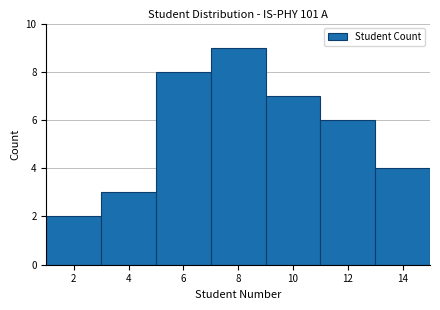

Reading left to right, list every bar in this chart as the range it spans on the x-axis followed by its height. The values are not printed on the chart, so give them approximately, as read against the axis.

1 to 3: 2
3 to 5: 3
5 to 7: 8
7 to 9: 9
9 to 11: 7
11 to 13: 6
13 to 15: 4